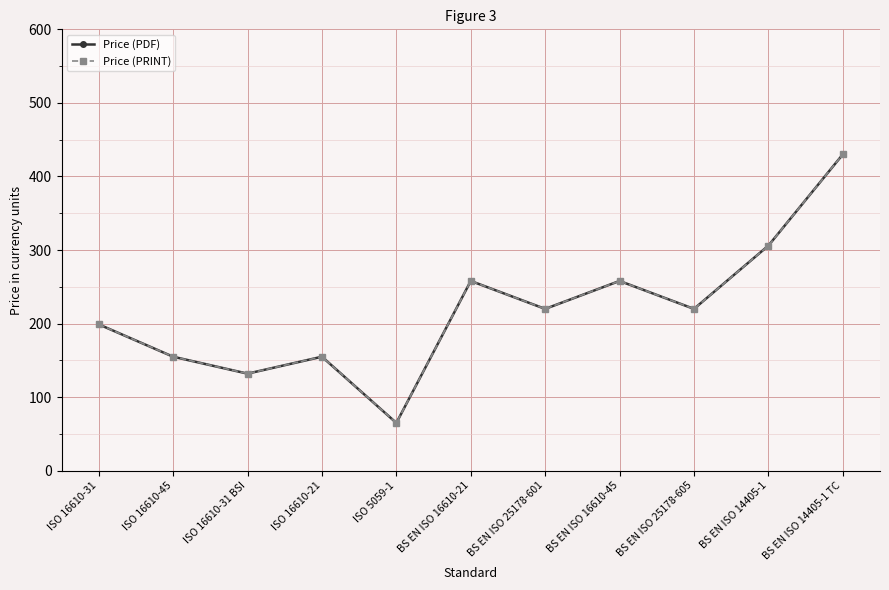

At which category is the sum across all series the highest?

BS EN ISO 14405-1 TC